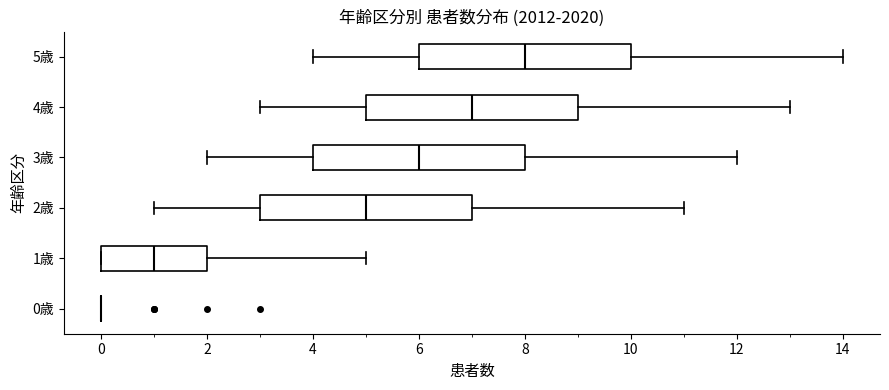

Reading bottom to top, transcribe this box plot: for each box, give where its median line is, the range the box spans, and where its two whiskers end, as read against the x-axis. The values are not printed on the chart, so give them approximately, as read against the axis.

0歳: box collapsed to a line at 0, whiskers 0 to 0
1歳: median 1, box 0 to 2, whiskers 0 to 5
2歳: median 5, box 3 to 7, whiskers 1 to 11
3歳: median 6, box 4 to 8, whiskers 2 to 12
4歳: median 7, box 5 to 9, whiskers 3 to 13
5歳: median 8, box 6 to 10, whiskers 4 to 14